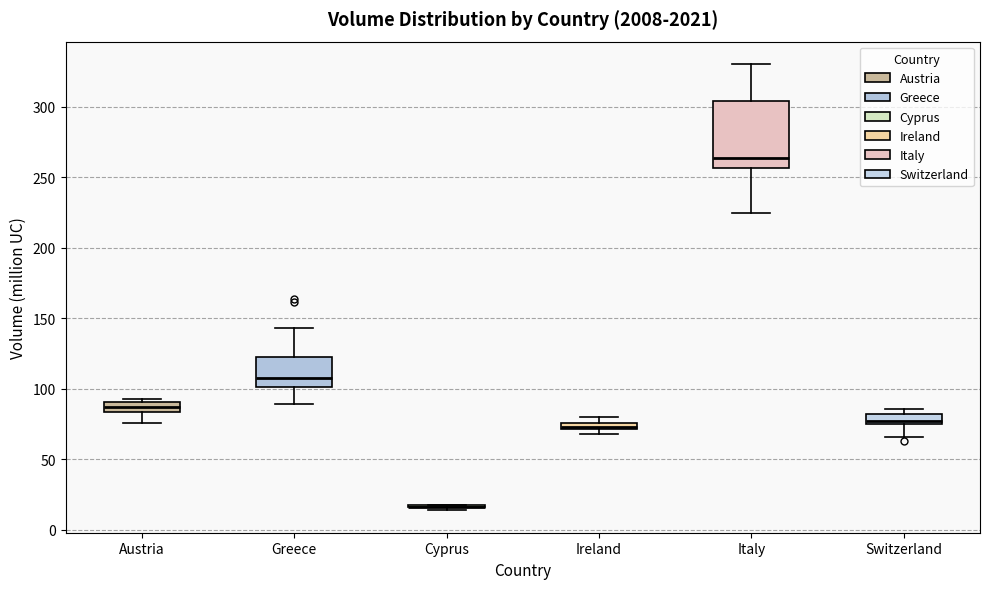

Comparing the boxes themselves (not the whiskers), which one is the tallest?

Italy